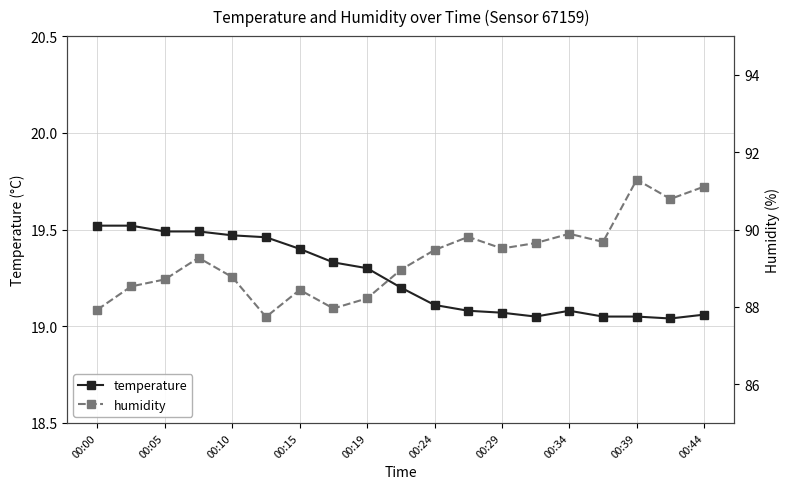

What is the difference between the maximum and second lowest values in the temperature series?

0.5